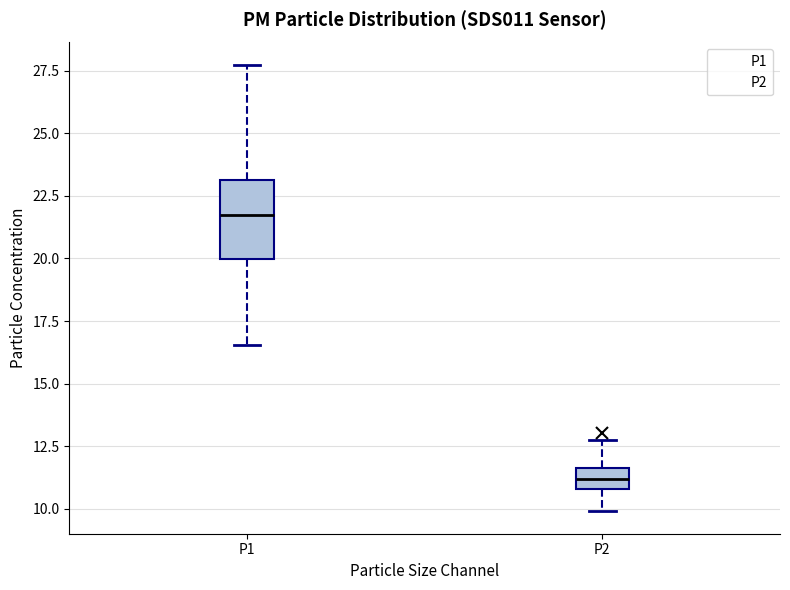

Reading left to right, transcribe this box plot: for each box, give where its median line is, the range the box spans, and where its two whiskers end, as read against the y-axis. The values are not printed on the chart, so give them approximately, as read against the axis.

P1: median 21.5, box 20.0 to 23.0, whiskers 16.5 to 27.5
P2: median 11.0 (inside the box), box 11.0 to 11.5, whiskers 10.0 to 13.0